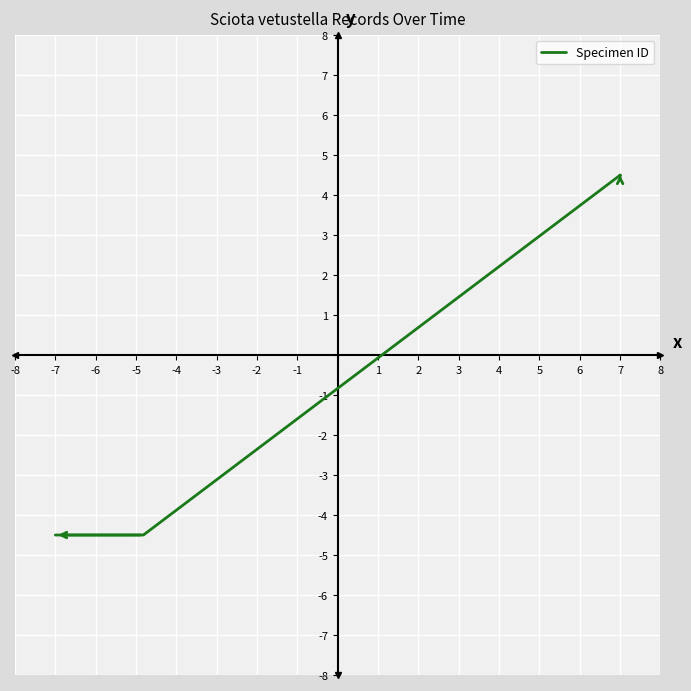

What is the sum of all values?

-4.5